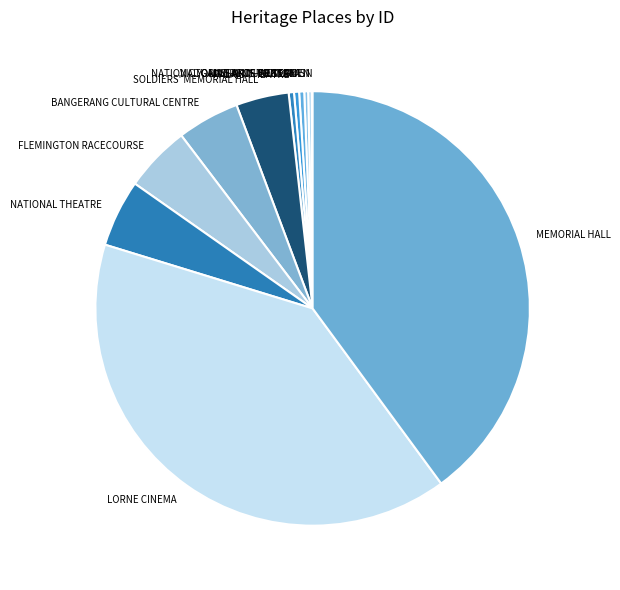

The NATIONAL THEATRE slice represents 5% of the pie. True or false?

True